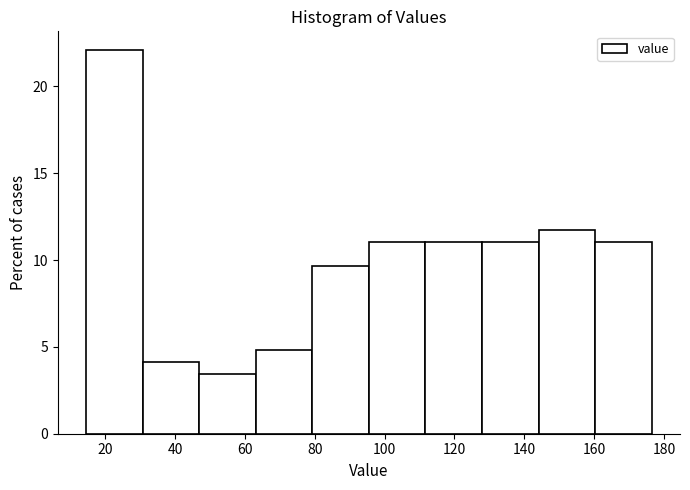

Reading left to right, list every bar in this chart as the range it spans on the x-axis followed by its height. Neither the bar edges nor the heights are printed on the chart, so give them approximately, as read against the axes.

14 to 30: 22.0
30 to 46: 4.0
46 to 64: 3.5
64 to 80: 5.0
80 to 96: 9.5
96 to 112: 11.0
112 to 128: 11.0
128 to 144: 11.0
144 to 160: 11.5
160 to 176: 11.0